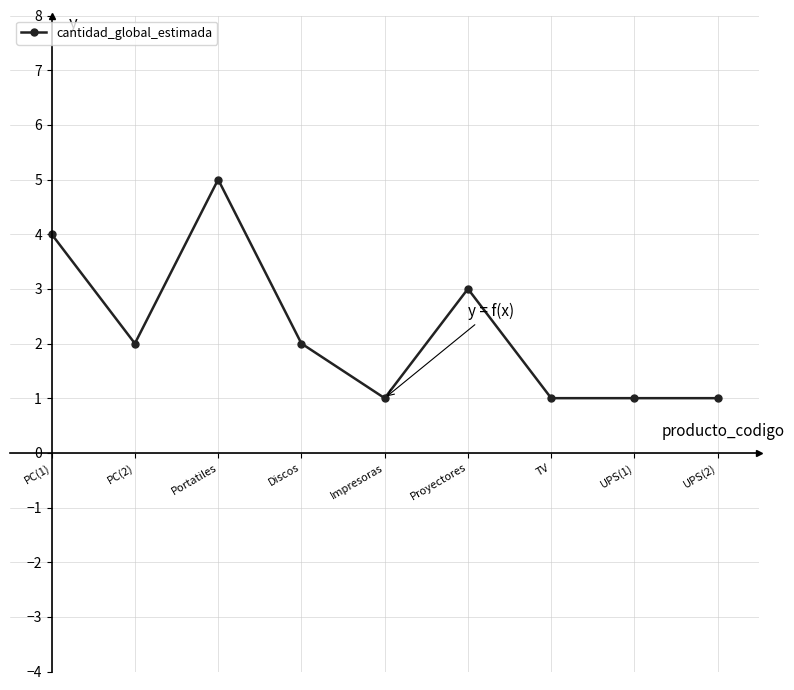

Does the chart have visible grid lines?

Yes